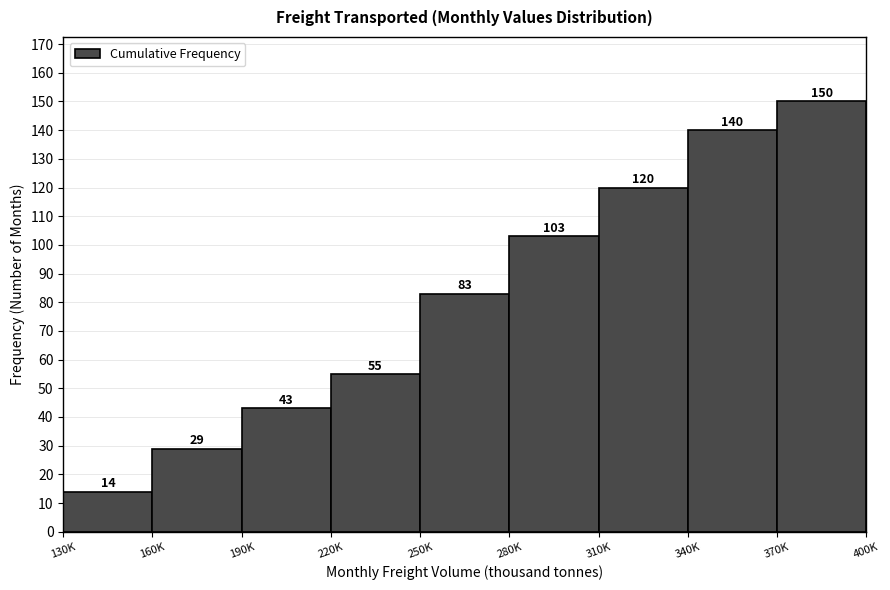

Reading right to left, list all the values displayed in this chart.

370K=150	340K=140	310K=120	280K=103	250K=83	220K=55	190K=43	160K=29	130K=14